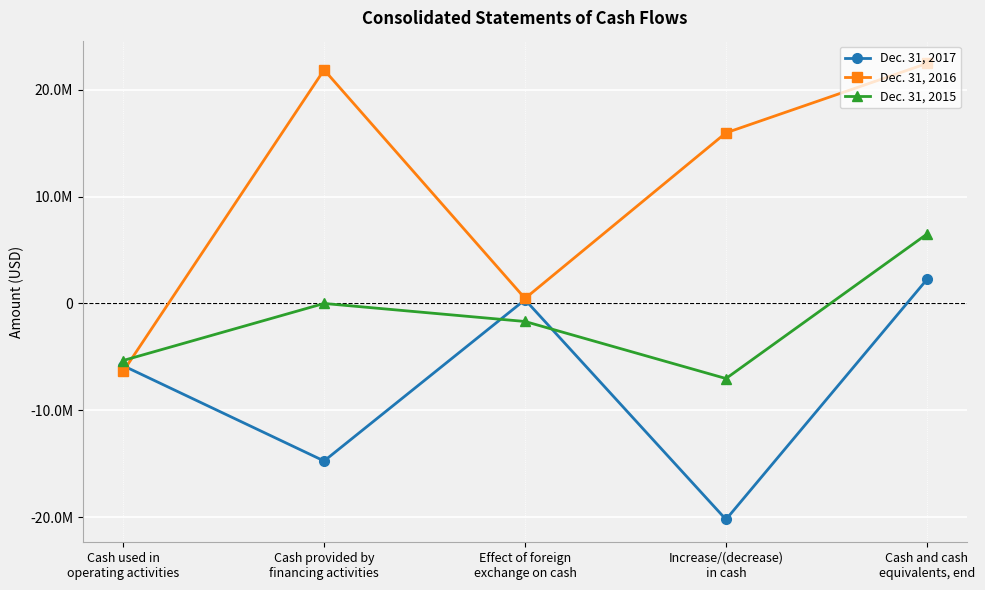

What are all the series names shown in the legend?

Dec. 31, 2017, Dec. 31, 2016, Dec. 31, 2015